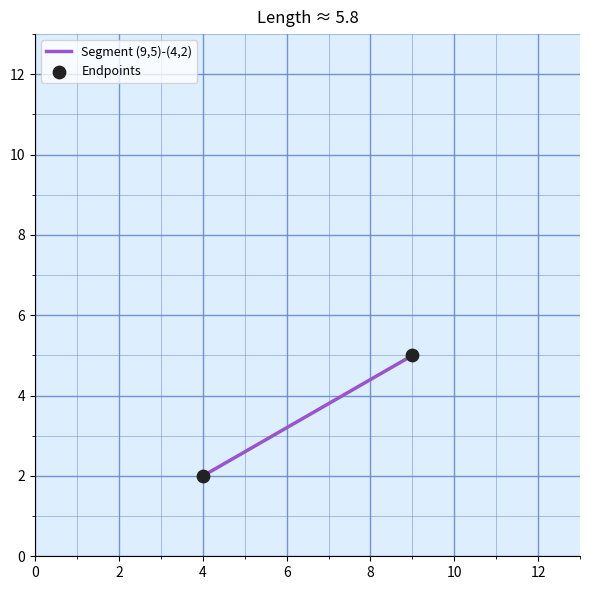

What is the average X value?

6